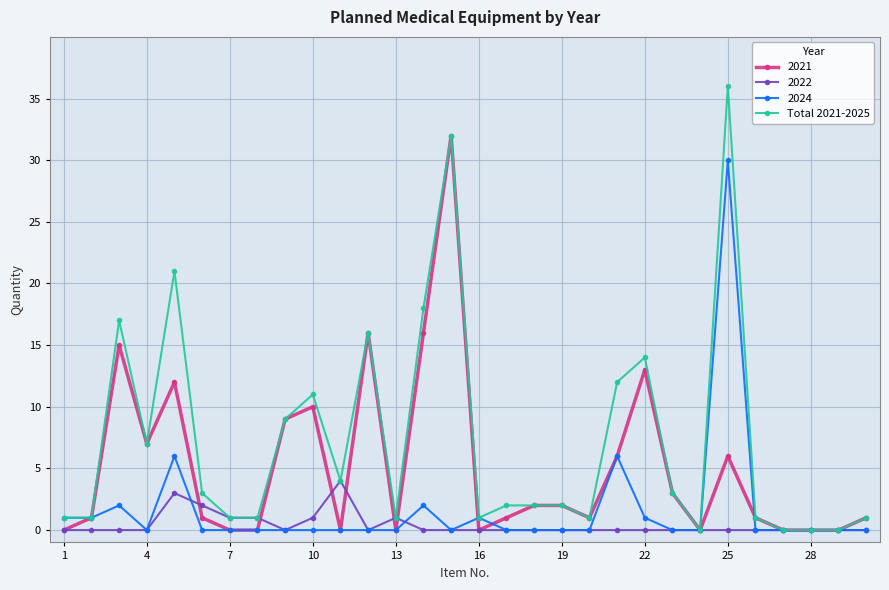

True or false: 2024 has more than 0 interior local peaks.

True